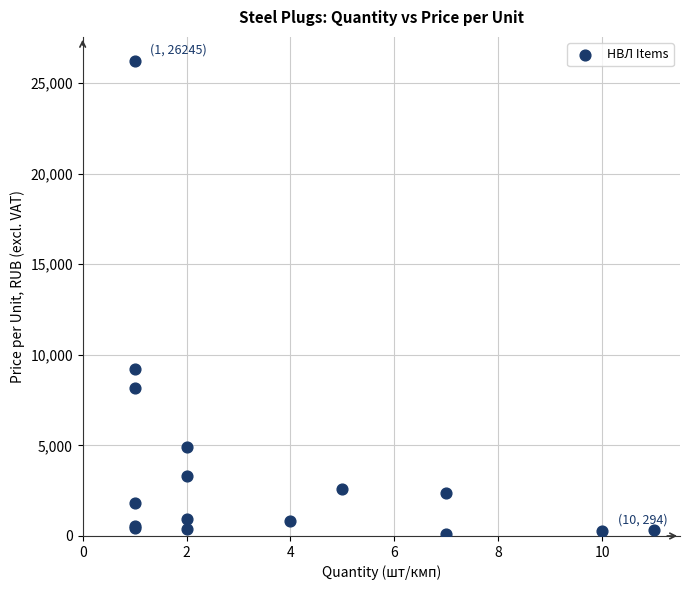

What Y value in the scatter plot is closest to 13179?

9211.4